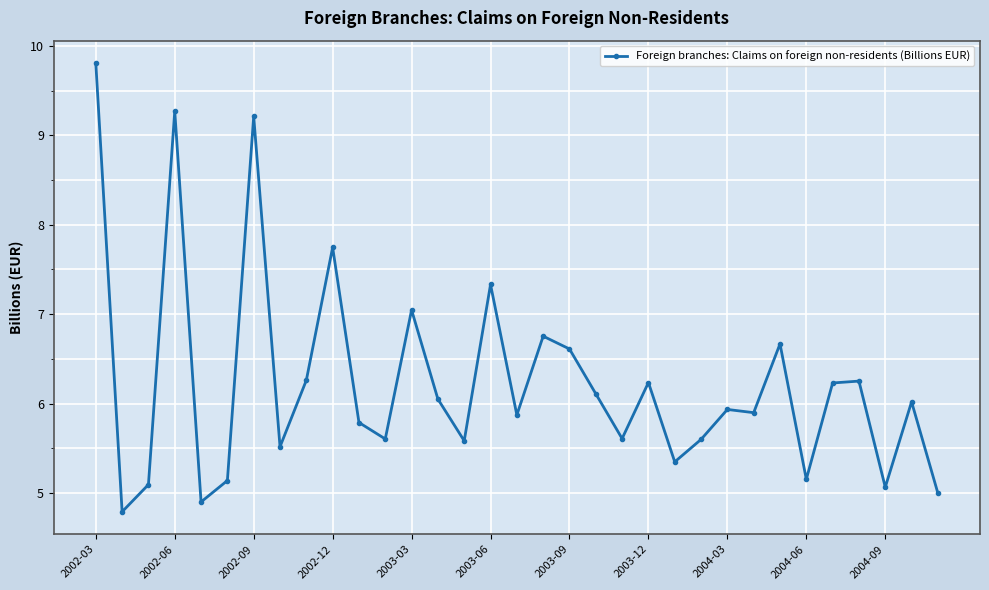

True or false: there are more than 1 points higher than both neighbors.

True